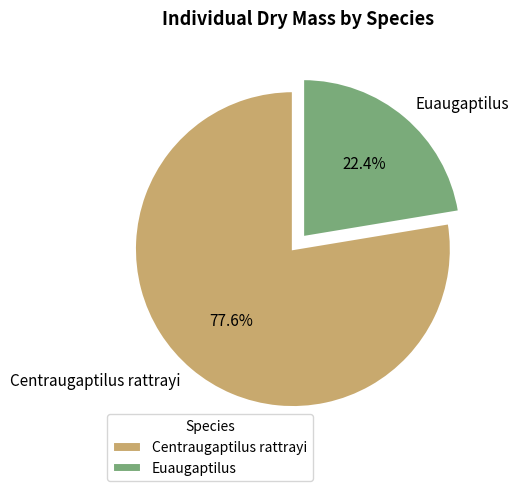

To the nearest percent, what percentage of the pie is Centraugaptilus rattrayi?

78%